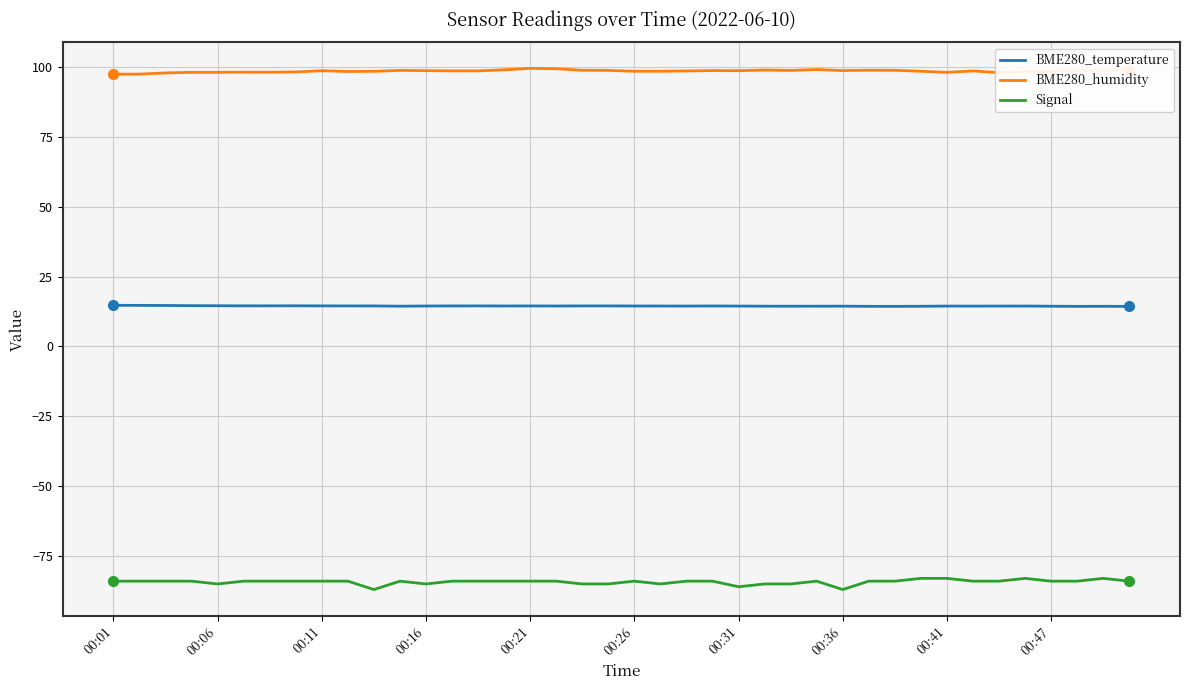

True or false: BME280_humidity and BME280_temperature cross at least once.

False